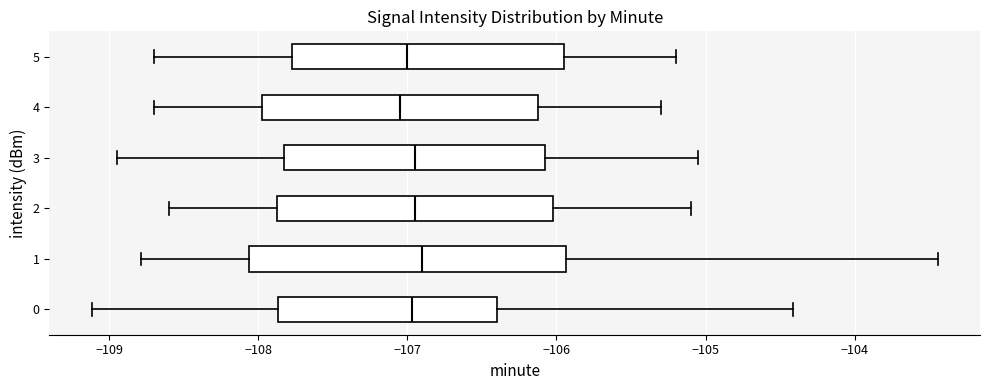

Reading bottom to top, read every box against the x-axis: the position of its median line, the range the box covers, and the ends of its whiskers. The values are not printed on the chart, so give them approximately, as read against the axis.

0: median -107.0, box -107.9 to -106.4, whiskers -109.1 to -104.4
1: median -106.9, box -108.1 to -105.9, whiskers -108.8 to -103.4
2: median -106.9, box -107.9 to -106.0, whiskers -108.6 to -105.1
3: median -106.9, box -107.8 to -106.1, whiskers -108.9 to -105.0
4: median -107.0, box -108.0 to -106.1, whiskers -108.7 to -105.3
5: median -107.0, box -107.8 to -105.9, whiskers -108.7 to -105.2